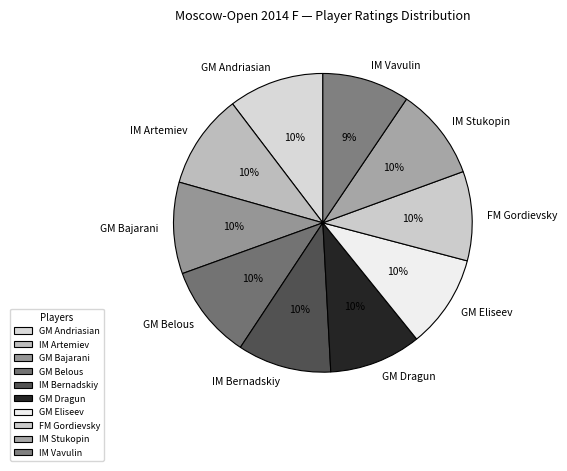

To the nearest percent, what portion does IM Bernadskiy represent?

10%